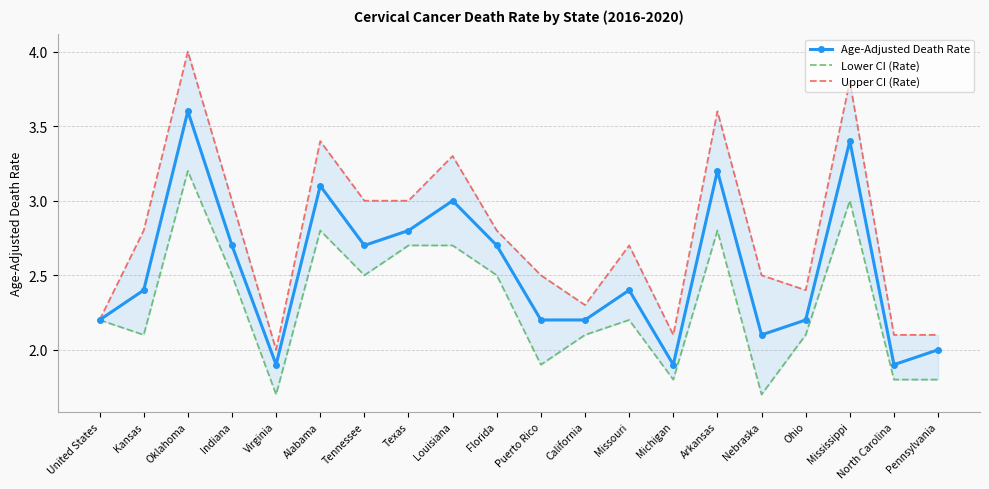

At how many categories does at least one series exceed 2?

19